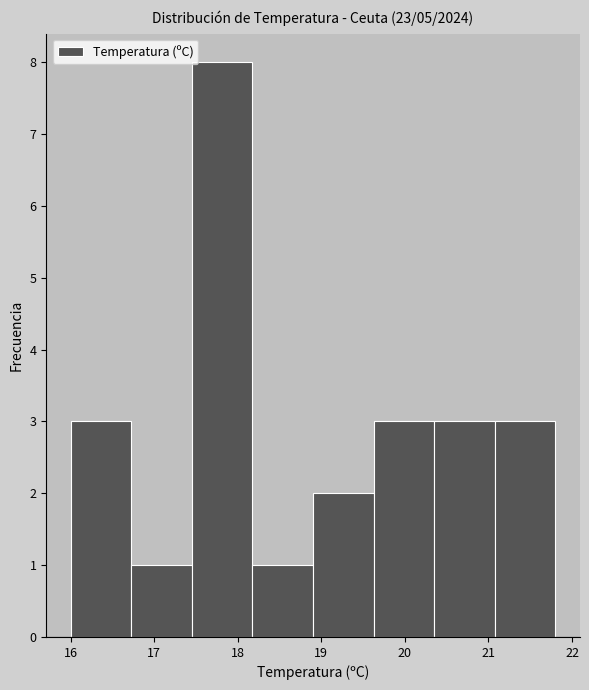

What is the height of the bar covering 16.0 to 16.7 on the x-axis? Neither the bar edges nor the heights are printed on the chart, so give them approximately, as read against the axes.

3